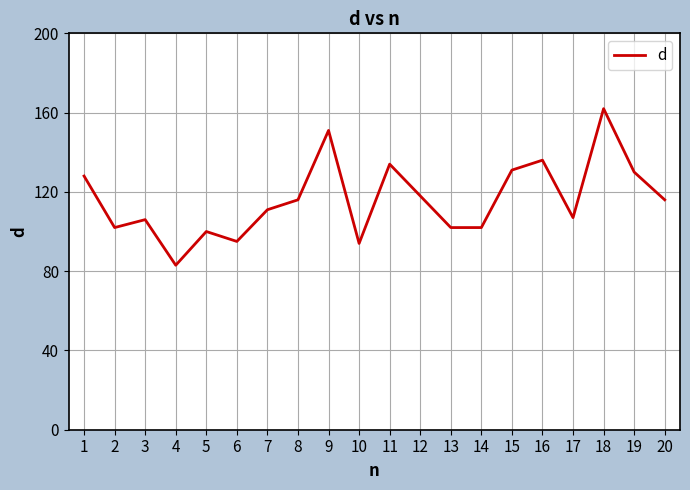

The value at 20 is 116. True or false?

True